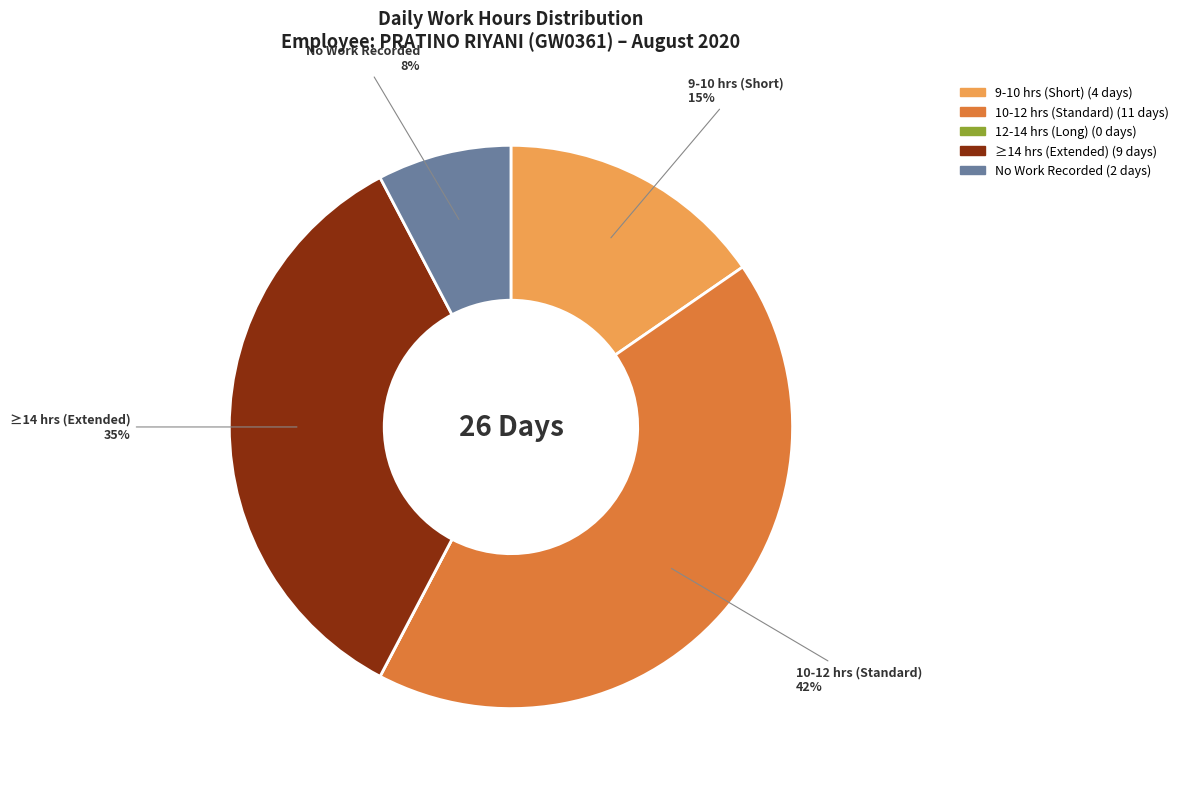

To the nearest percent, what is the difference between the largest and smallest slice percentages?

42%